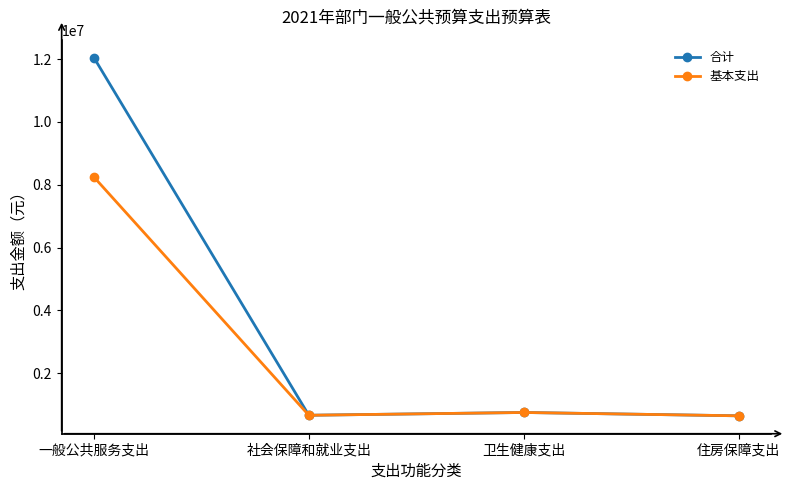

What is the lowest value of the 基本支出 series?

649000.0